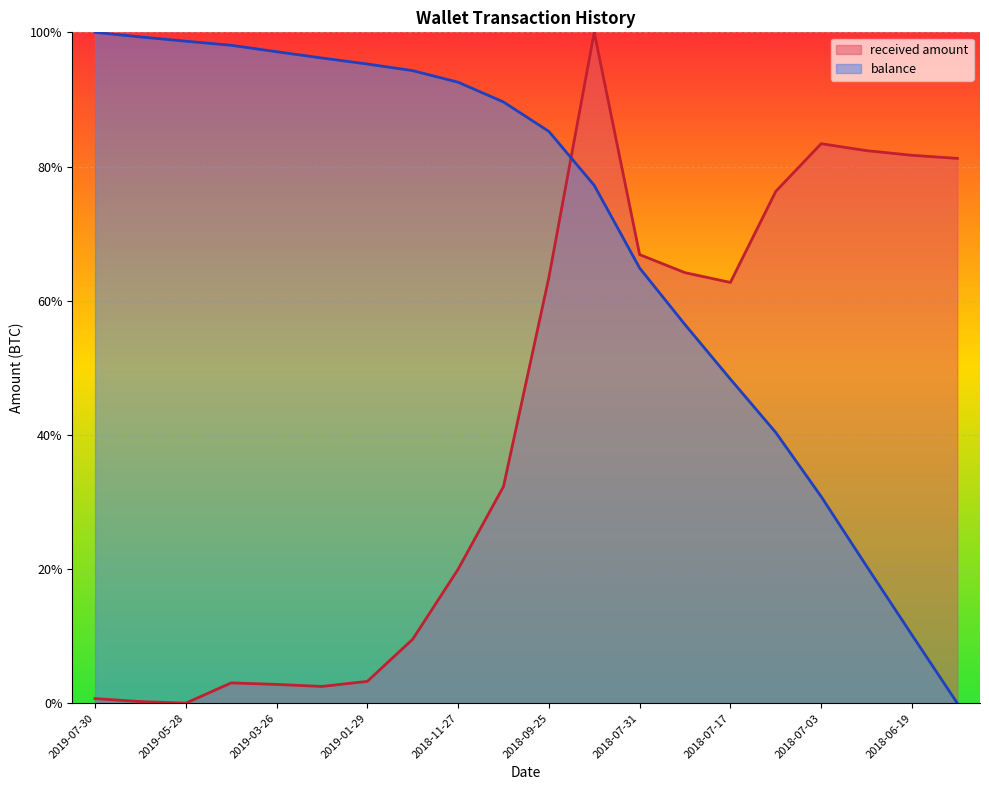

Is the value of balance at 2019-04-30 greater than the value of received amount at 2018-06-26?

Yes